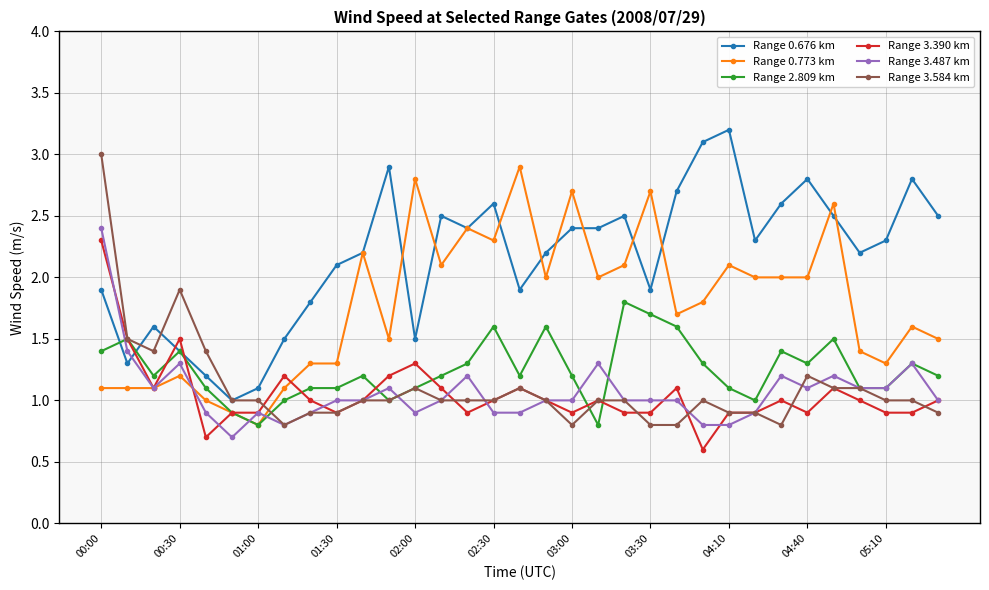

Reading left to right, transcribe all the data shown in this chart.

Range 0.676 km: 1.9	1.3	1.6	1.4	1.2	1.0	1.1	1.5	1.8	2.1	2.2	2.9	1.5	2.5	2.4	2.6	1.9	2.2	2.4	2.4	2.5	1.9	2.7	3.1	3.2	2.3	2.6	2.8	2.5	2.2	2.3	2.8	2.5
Range 0.773 km: 1.1	1.1	1.1	1.2	1.0	0.9	0.8	1.1	1.3	1.3	2.2	1.5	2.8	2.1	2.4	2.3	2.9	2.0	2.7	2.0	2.1	2.7	1.7	1.8	2.1	2.0	2.0	2.0	2.6	1.4	1.3	1.6	1.5
Range 2.809 km: 1.4	1.5	1.2	1.4	1.1	0.9	0.8	1.0	1.1	1.1	1.2	1.0	1.1	1.2	1.3	1.6	1.2	1.6	1.2	0.8	1.8	1.7	1.6	1.3	1.1	1.0	1.4	1.3	1.5	1.1	1.1	1.3	1.2
Range 3.390 km: 2.3	1.5	1.1	1.5	0.7	0.9	0.9	1.2	1.0	0.9	1.0	1.2	1.3	1.1	0.9	1.0	1.1	1.0	0.9	1.0	0.9	0.9	1.1	0.6	0.9	0.9	1.0	0.9	1.1	1.0	0.9	0.9	1.0
Range 3.487 km: 2.4	1.4	1.1	1.3	0.9	0.7	0.9	0.8	0.9	1.0	1.0	1.1	0.9	1.0	1.2	0.9	0.9	1.0	1.0	1.3	1.0	1.0	1.0	0.8	0.8	0.9	1.2	1.1	1.2	1.1	1.1	1.3	1.0
Range 3.584 km: 3.0	1.5	1.4	1.9	1.4	1.0	1.0	0.8	0.9	0.9	1.0	1.0	1.1	1.0	1.0	1.0	1.1	1.0	0.8	1.0	1.0	0.8	0.8	1.0	0.9	0.9	0.8	1.2	1.1	1.1	1.0	1.0	0.9